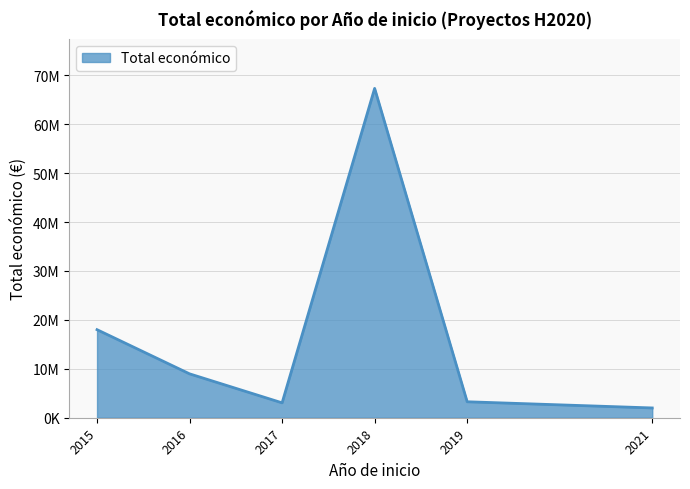

The value at 2017 is 79089. True or false?

False